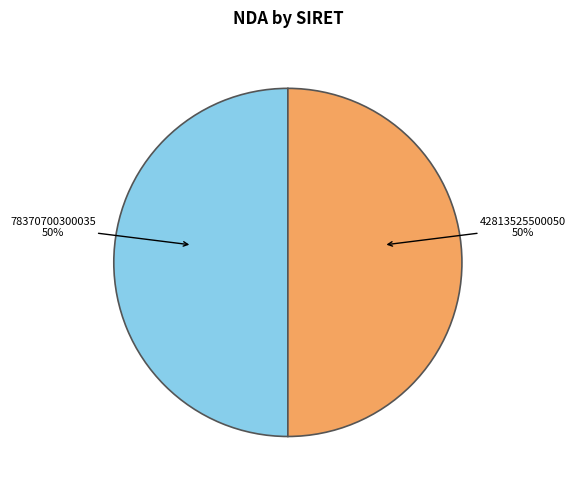

What percentage is the 78370700300035 slice, to the nearest percent?

50%